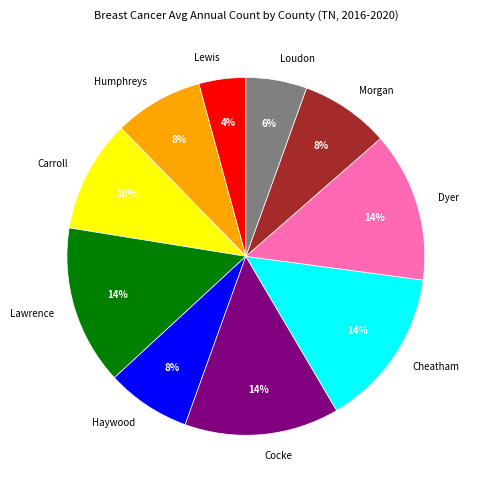

Is there any slice that represents more than half of the pie?

No